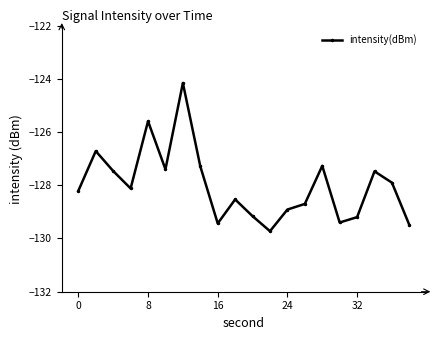

Reading right to left, list all the values displayed in this chart.

-129.5	-127.9	-127.5	-129.2	-129.4	-127.3	-128.7	-128.9	-129.7	-129.2	-128.5	-129.4	-127.3	-124.2	-127.4	-125.6	-128.1	-127.5	-126.7	-128.2